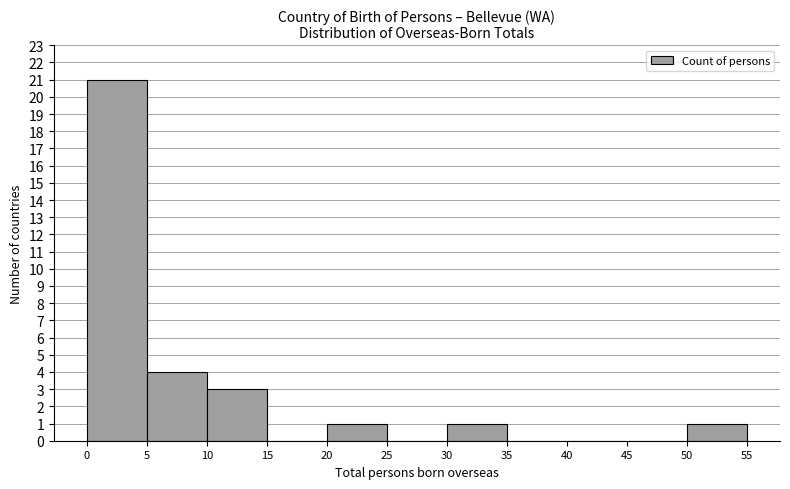

Reading left to right, list every bar in this chart as the range it spans on the x-axis followed by its height. The values are not printed on the chart, so give them approximately, as read against the axis.

0 to 5: 21
5 to 10: 4
10 to 15: 3
15 to 20: 0
20 to 25: 1
25 to 30: 0
30 to 35: 1
35 to 40: 0
40 to 45: 0
45 to 50: 0
50 to 55: 1